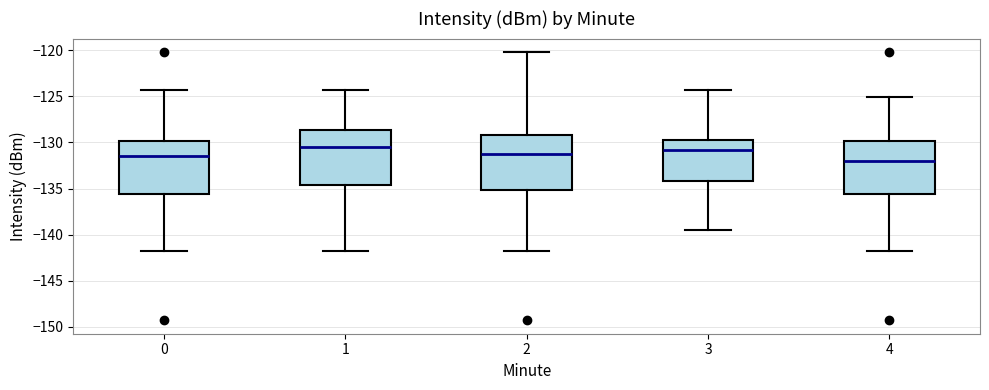

Where is the upper edge of the box at x = 3 on the y-axis? The values are not printed on the chart, so give them approximately, as read against the axis.

-130.0